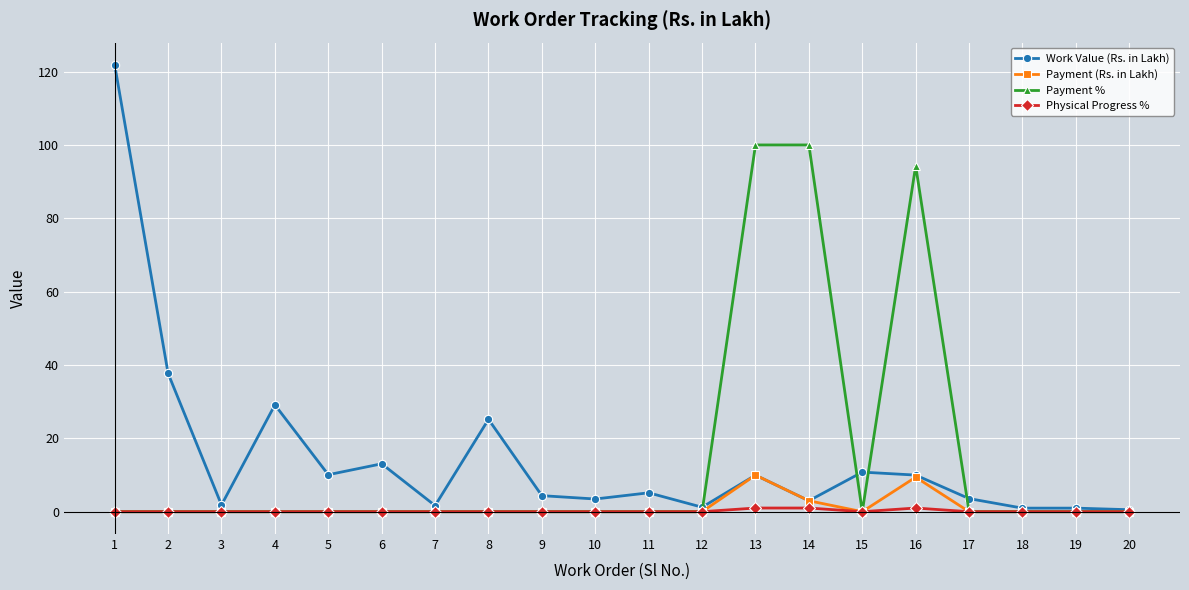

True or false: Payment (Rs. in Lakh) has more than 1 interior local peaks.

True